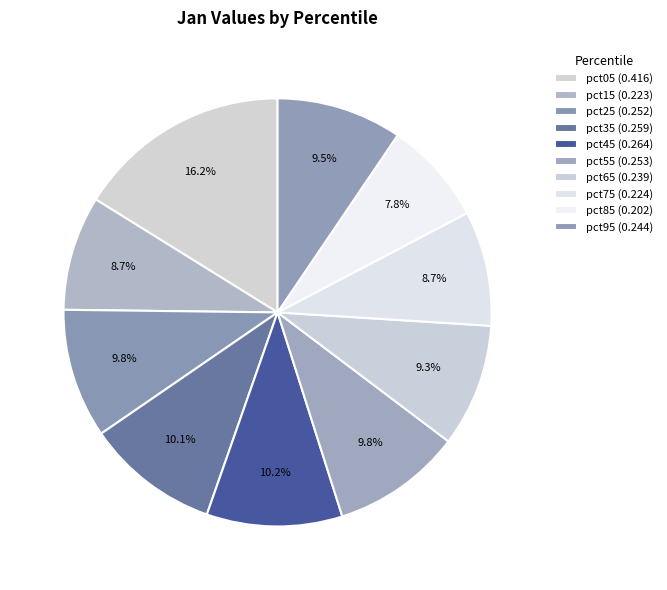

True or false: pct65 accounts for 9% of the total.

True